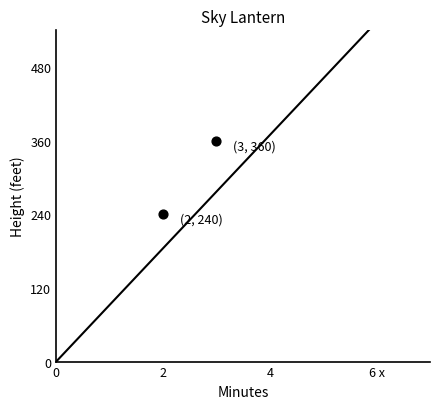

What is the range of Y values (max minus min)?

120